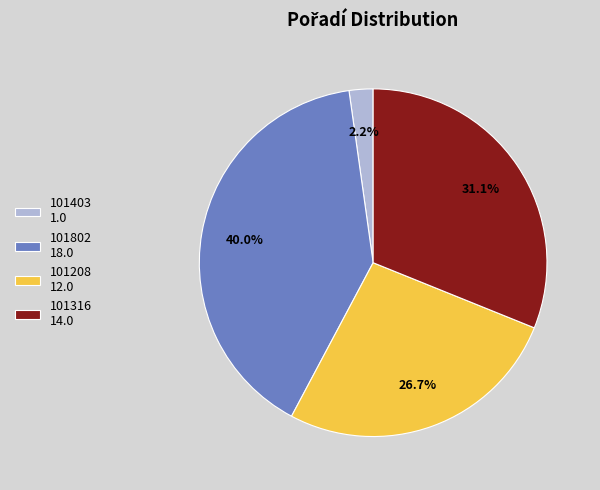

Combined, do 101802 and 101316 account for over 50%?

Yes